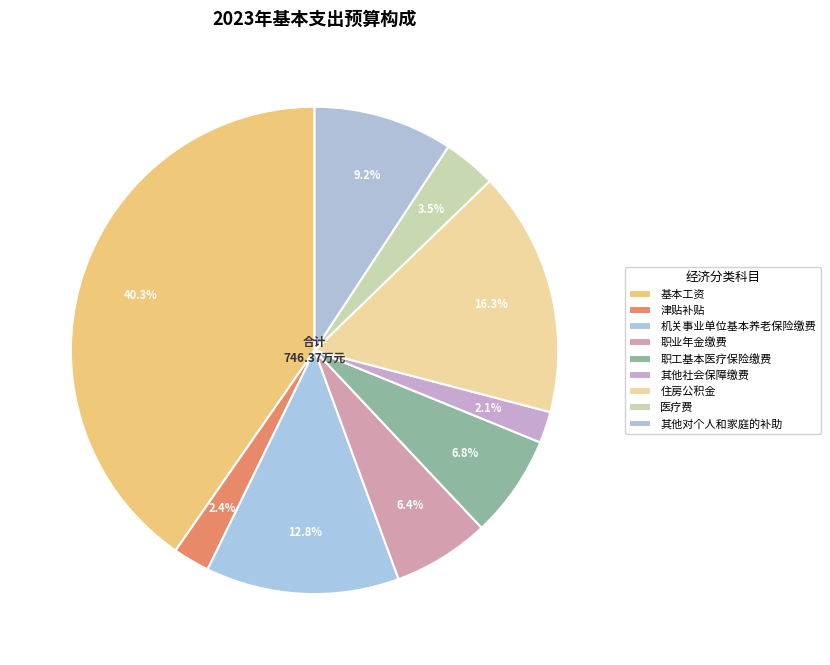

How many slices are in this pie chart?

9